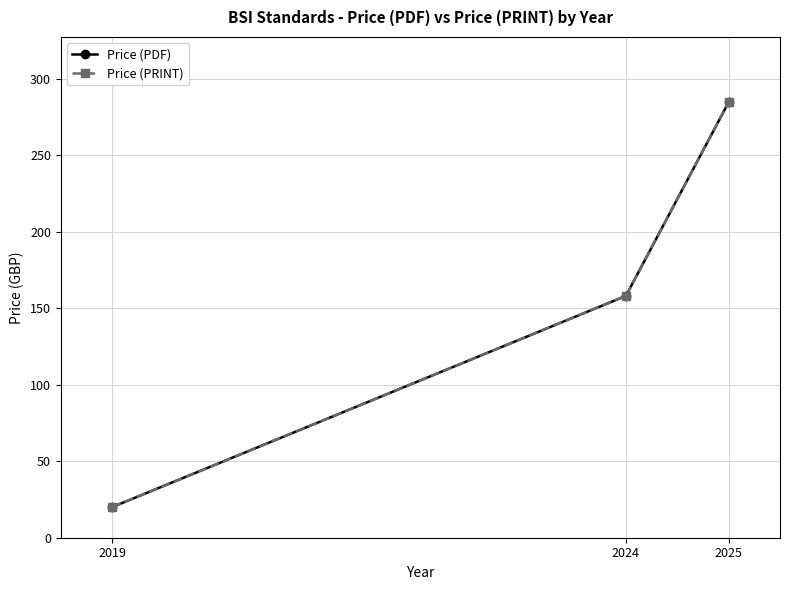

Does the chart have visible grid lines?

Yes